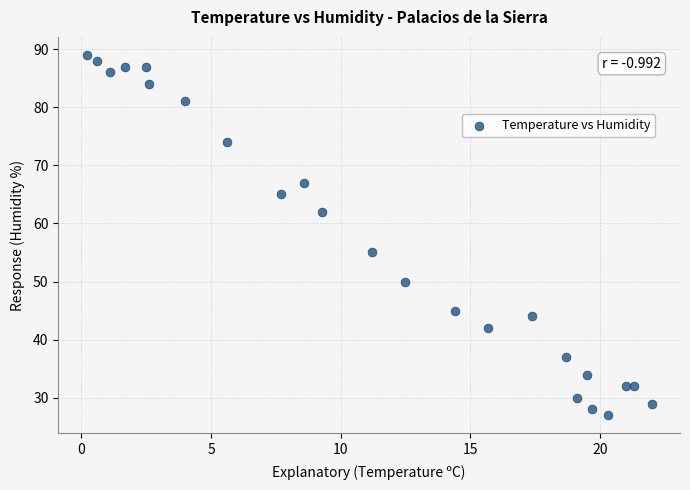

What Y value in the scatter plot is closest to 58?

55